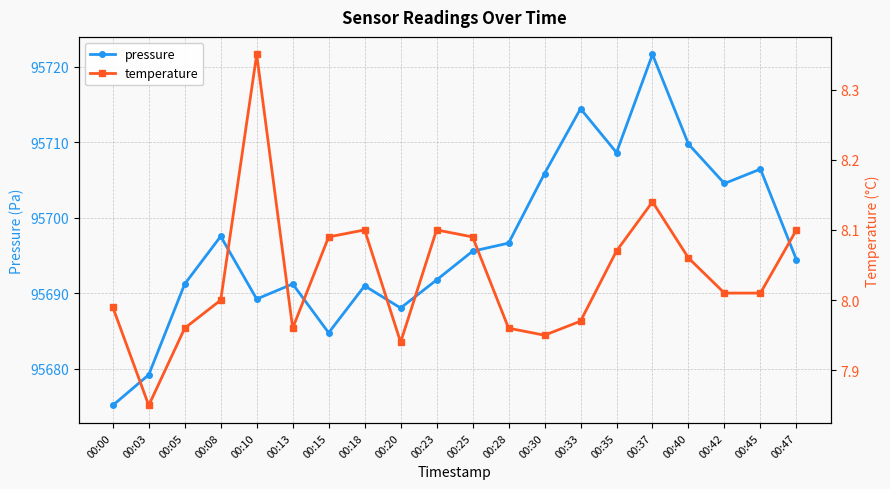

Reading left to right, what are all the values shown in this chart?

pressure: 00:00=95675.2	00:03=95679.2	00:05=95691.2	00:08=95697.6	00:10=95689.2	00:13=95691.2	00:15=95684.8	00:18=95691.0	00:20=95688.1	00:23=95691.8	00:25=95695.6	00:28=95696.7	00:30=95705.9	00:33=95714.5	00:35=95708.7	00:37=95721.7	00:40=95709.8	00:42=95704.6	00:45=95706.5	00:47=95694.5
temperature: 00:00=8.0	00:03=7.8	00:05=8.0	00:08=8.0	00:10=8.3	00:13=8.0	00:15=8.1	00:18=8.1	00:20=7.9	00:23=8.1	00:25=8.1	00:28=8.0	00:30=8.0	00:33=8.0	00:35=8.1	00:37=8.1	00:40=8.1	00:42=8.0	00:45=8.0	00:47=8.1